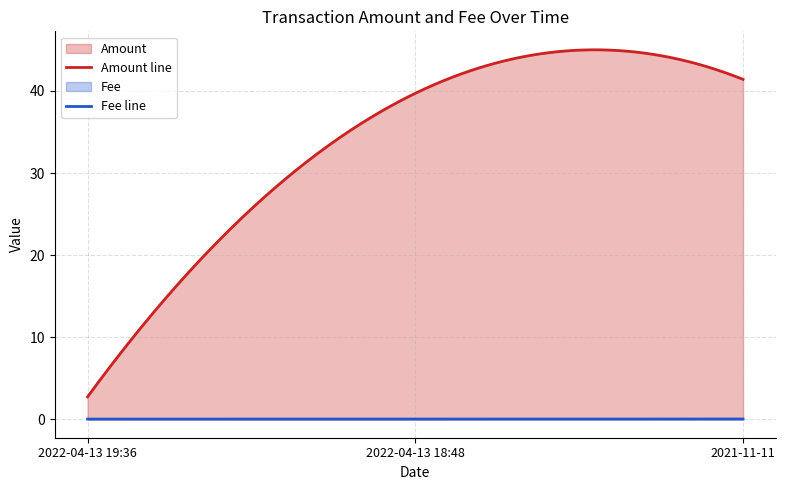

True or false: Fee has a value of 0.0 at 2021-11-11.

False